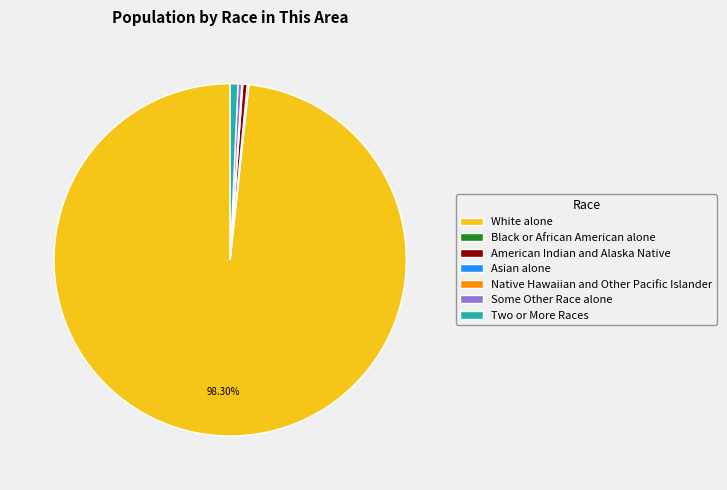

What is the largest slice in the pie chart?

White alone